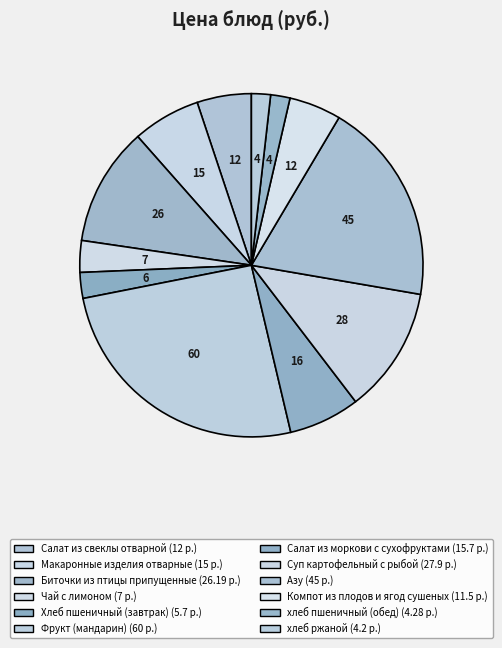

Count the number of slices in the pie.

12